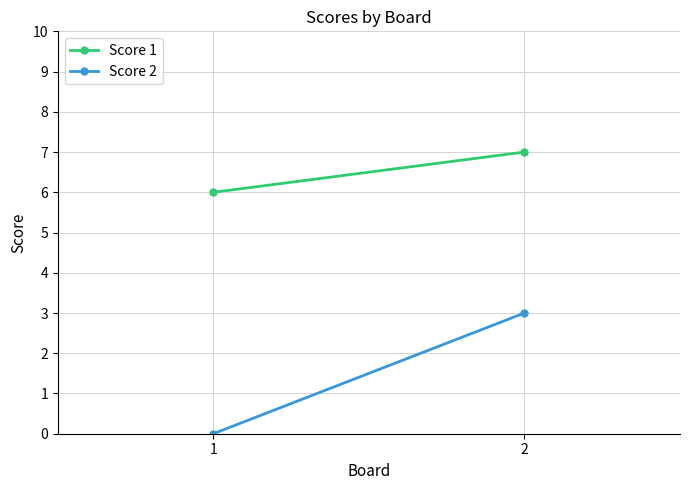

What is the highest value of the Score 1 series?

7